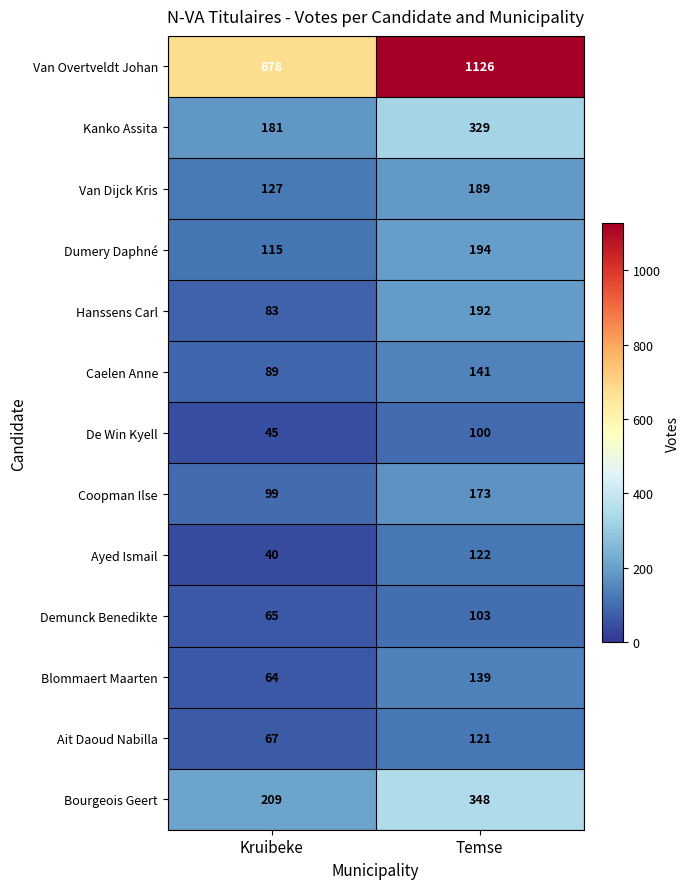

Is it true that Bourgeois Geert equals 348 at Temse?

True